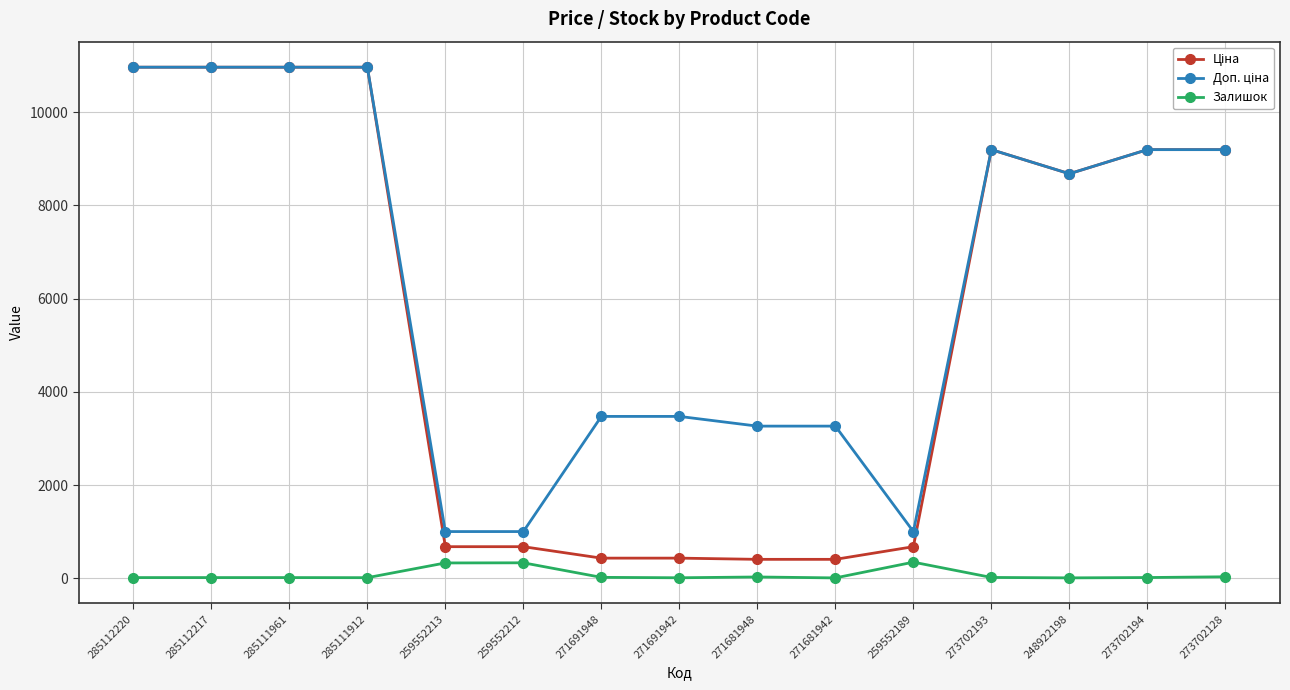

What is the total value across all series at 259552189?

2032.0